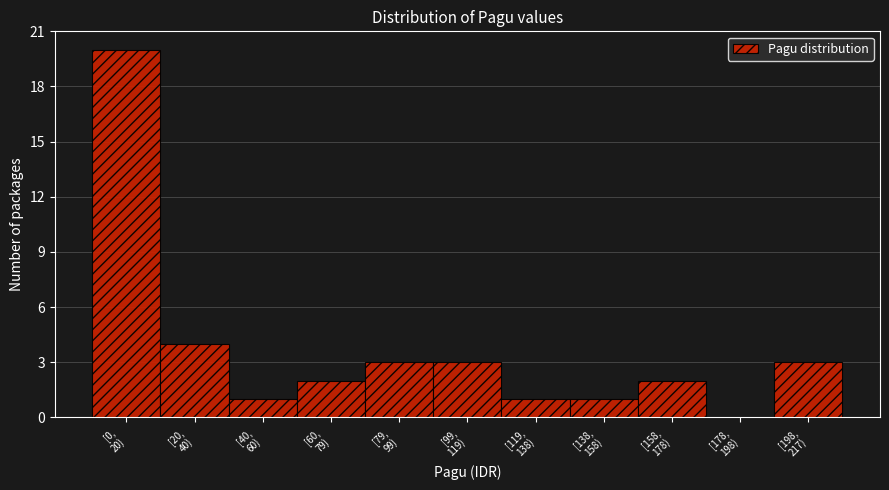

What is the sum of all values?

40